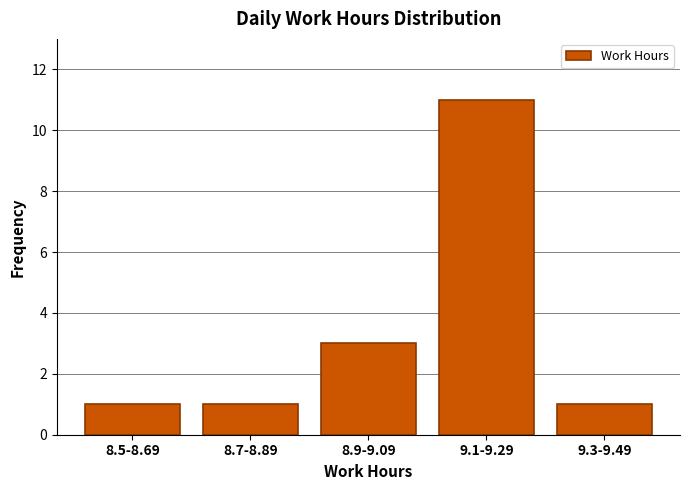

Reading right to left, list all the values displayed in this chart.

1	11	3	1	1